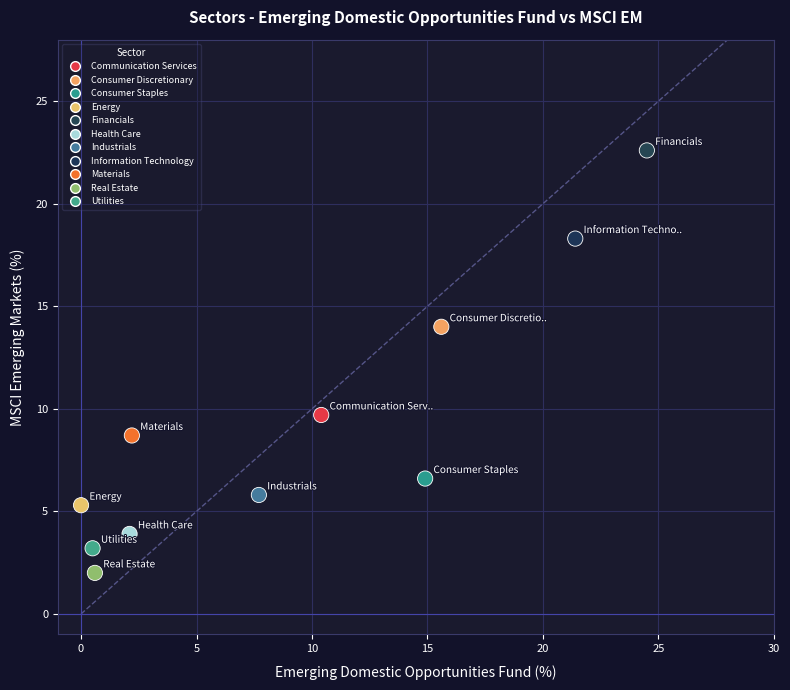

What is the average Y value?

9.1